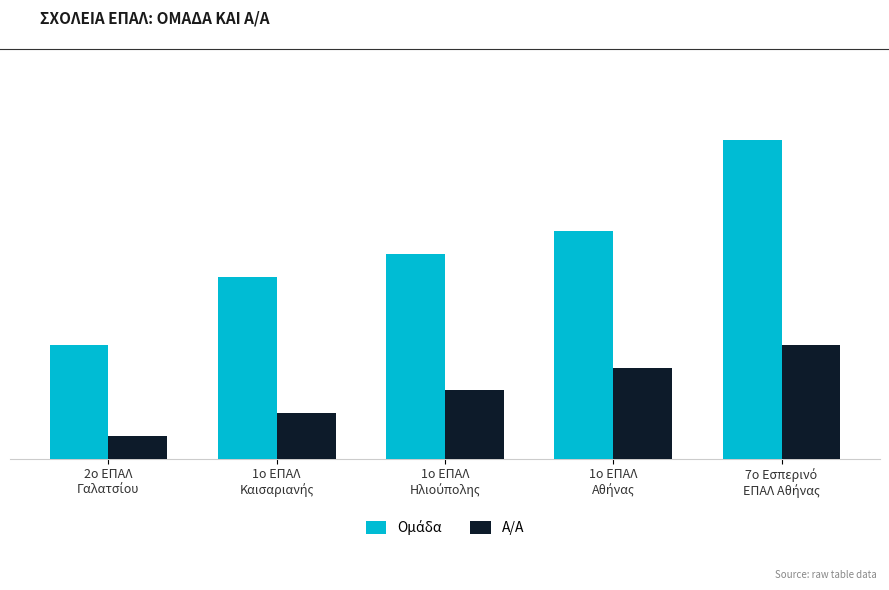

What is the sum of the Α/Α values at 2ο ΕΠΑΛ
Γαλατσίου and 1ο ΕΠΑΛ
Αθήνας?

5